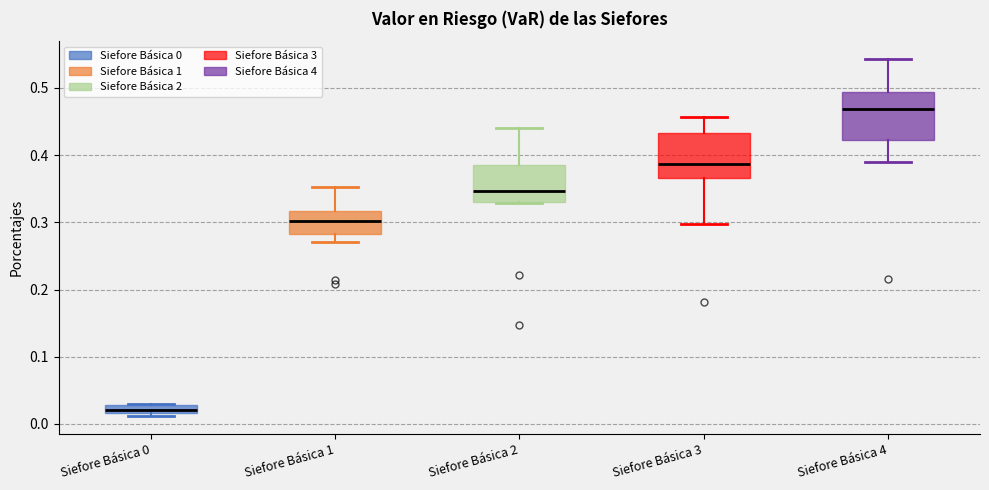

Which box has the lowest median line?

Siefore Básica 0